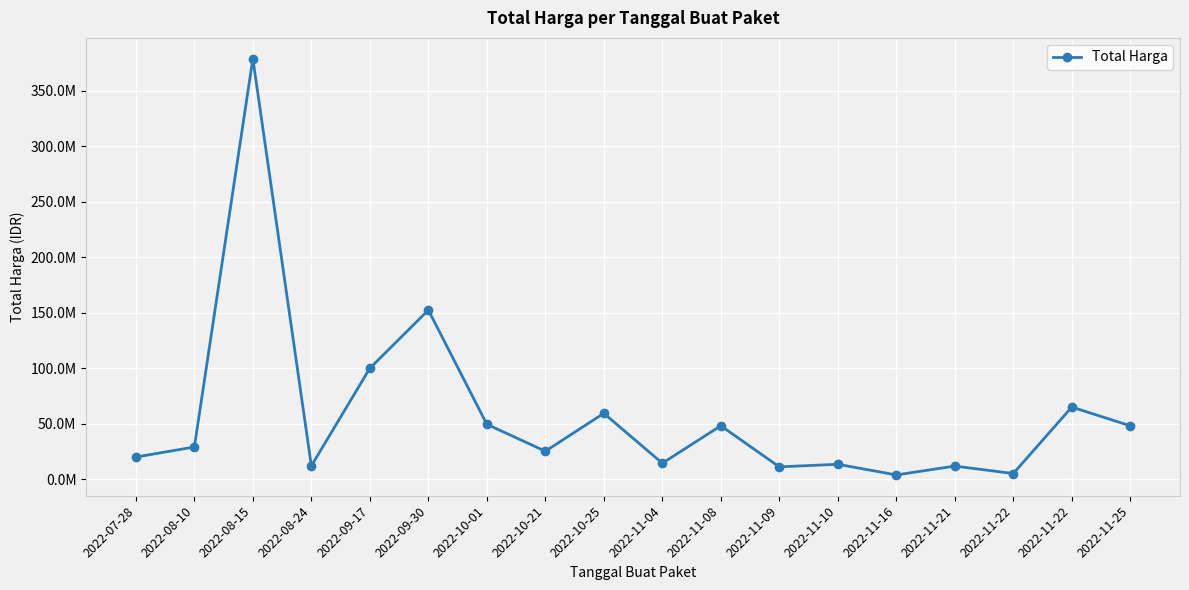

Does the chart have visible grid lines?

Yes